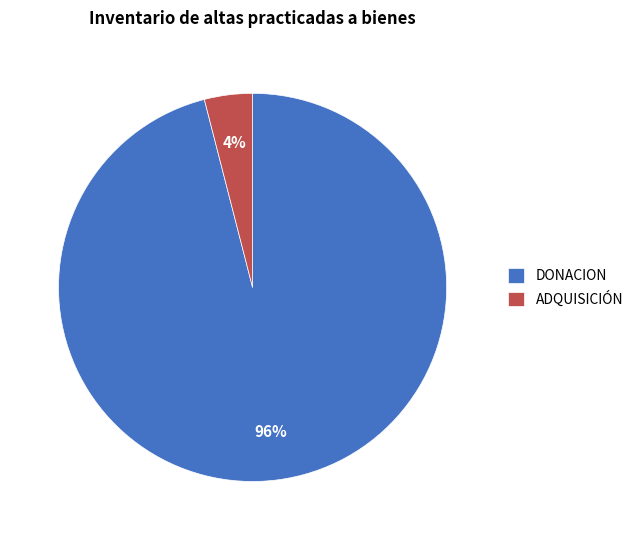

To the nearest percent, what is the difference between the largest and smallest slice percentages?

92%